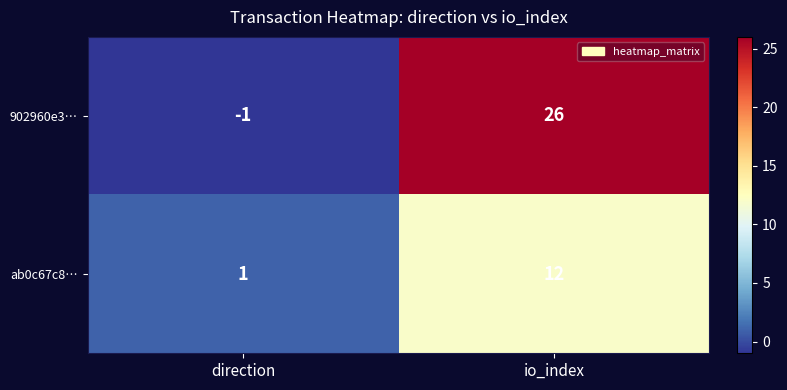

Reading right to left, extract all data points from this chart.

902960e3…: io_index=26	direction=-1
ab0c67c8…: io_index=12	direction=1